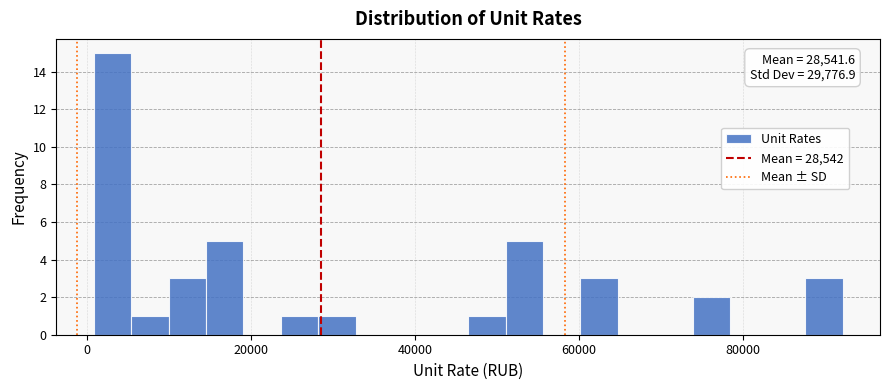

Around what value on the x-axis is the tallest bar? Give the approximate position of its centre, as read against the axis.

4000